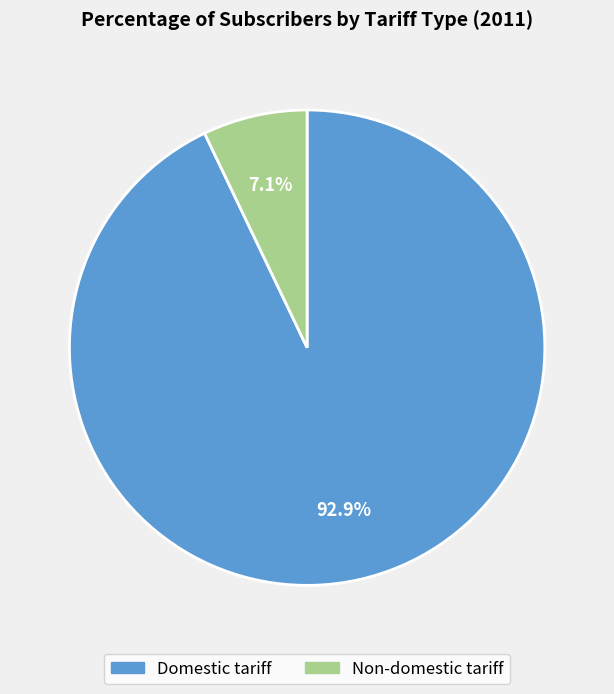

What is the total percentage of Non-domestic tariff and Domestic tariff?

100.0%